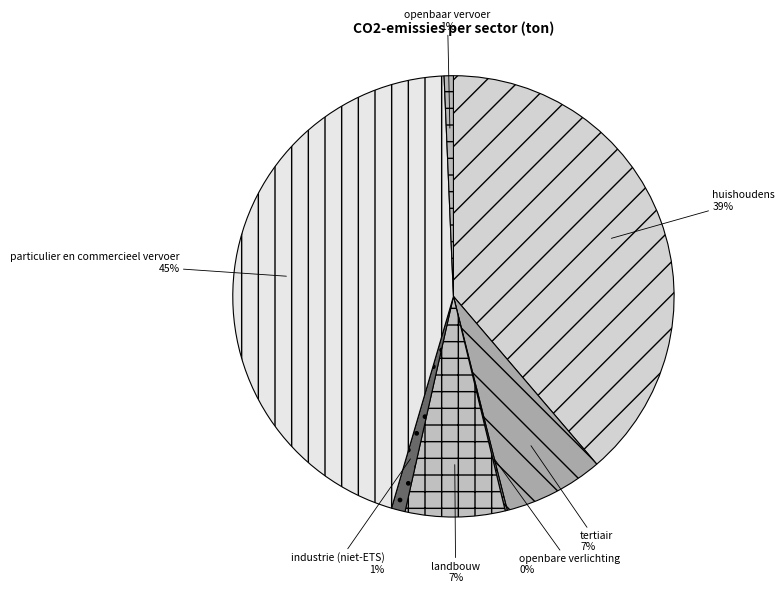

To the nearest percent, what is the difference between the landbouw and particulier en commercieel vervoer slice percentages?

38%